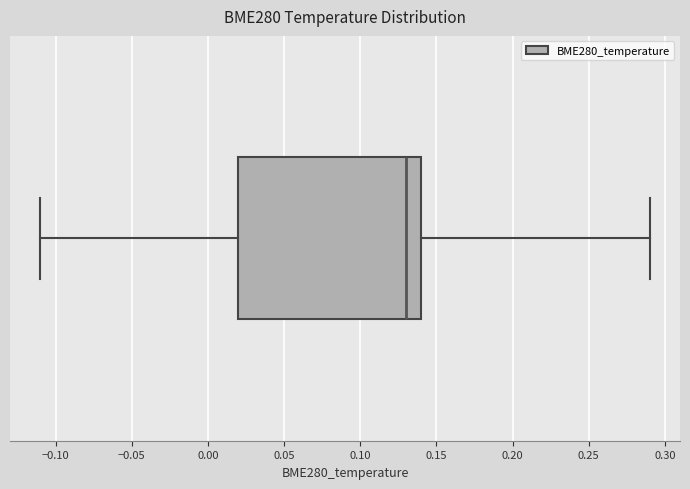

Where does the median line of the box sit on the x-axis? The values are not printed on the chart, so give them approximately, as read against the axis.

0.13